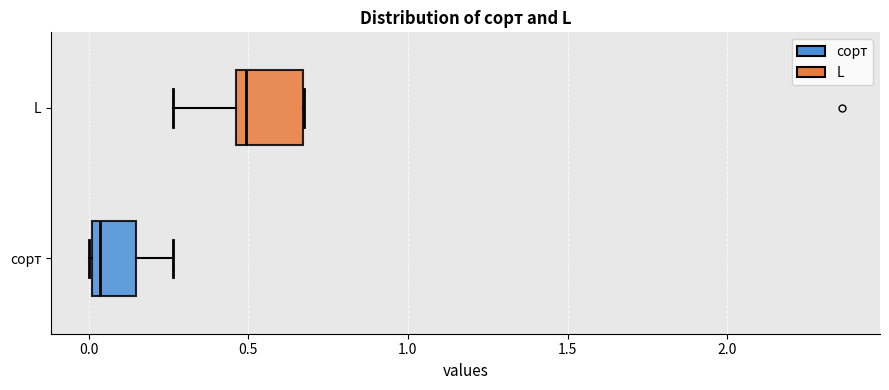

Where does the median line of the box for L sit on the x-axis? The values are not printed on the chart, so give them approximately, as read against the axis.

0.50